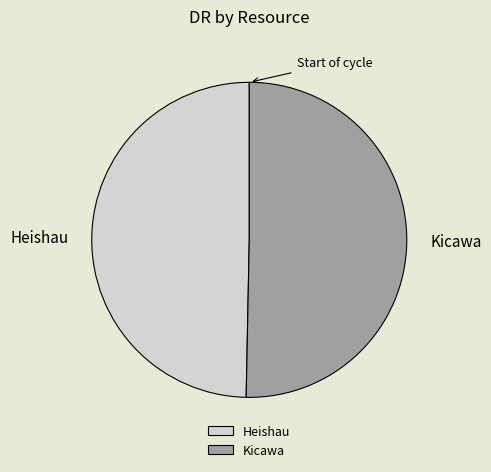

Approximately how many times larger is the value at Heishau compared to Kicawa?

1.0